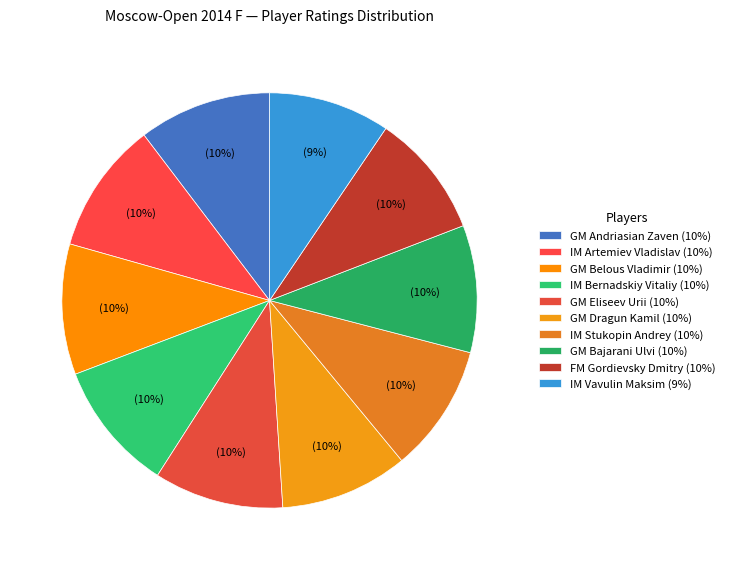

To the nearest percent, what percentage of the pie is IM Artemiev Vladislav?

10%